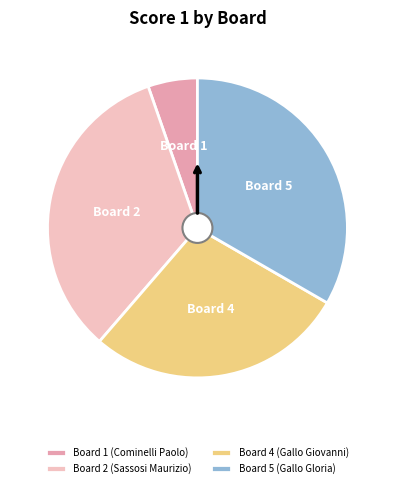

Between Board 4 (Gallo Giovanni) and Board 5 (Gallo Gloria), which is larger?

Board 5 (Gallo Gloria)